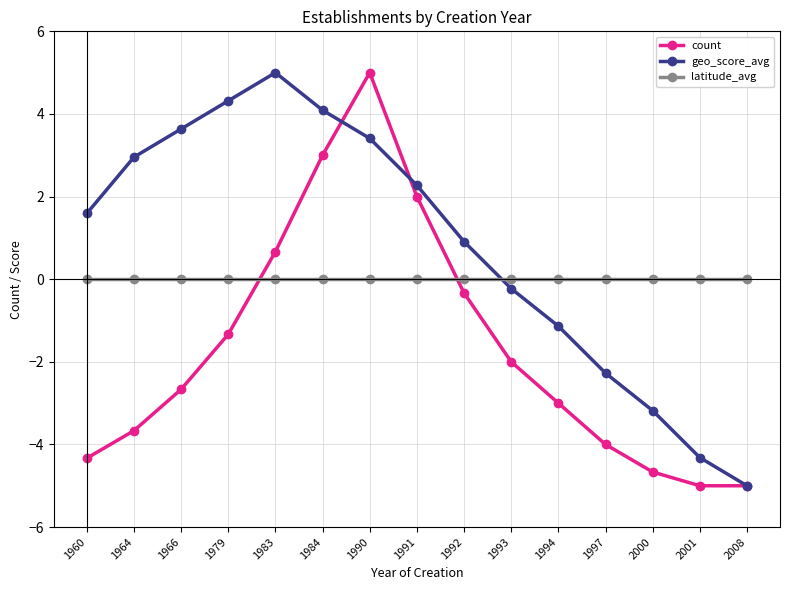

What is the difference between the maximum and minimum values in the geo_score_avg series?

10.0